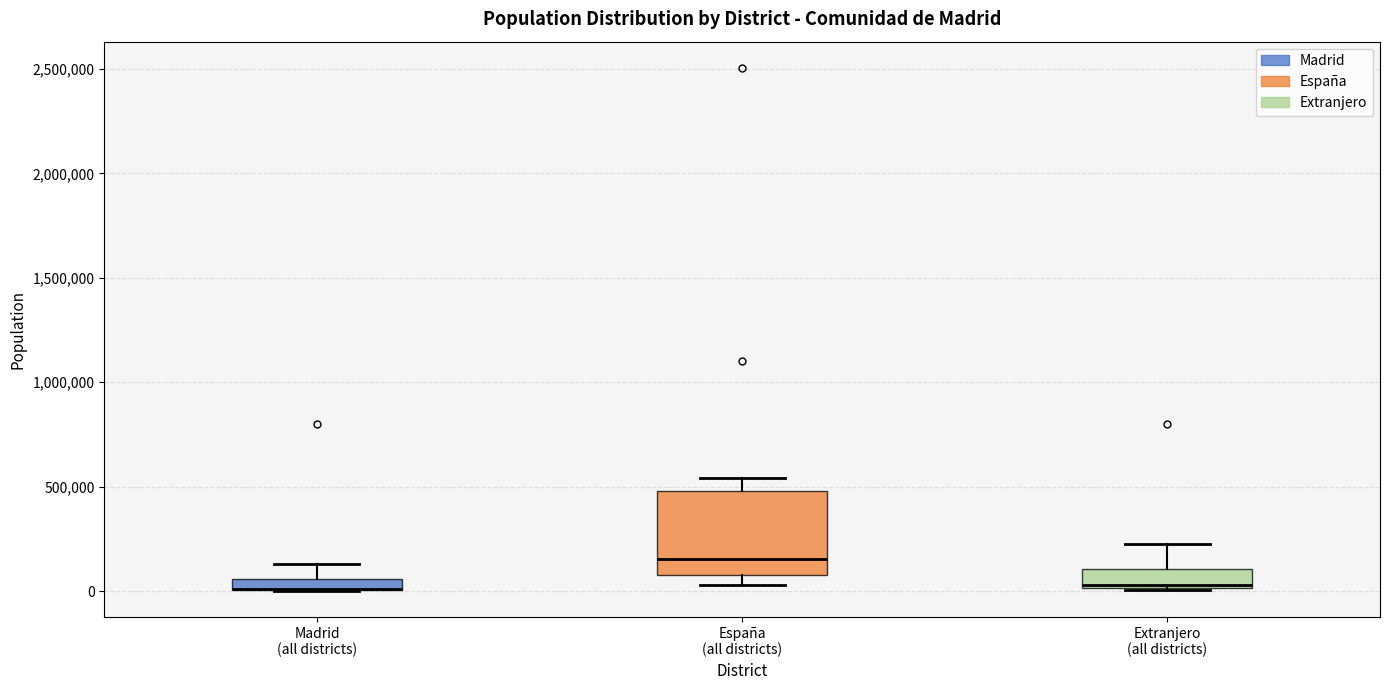

Which box is the tallest, from its lower edge to its upper edge?

España (all districts)